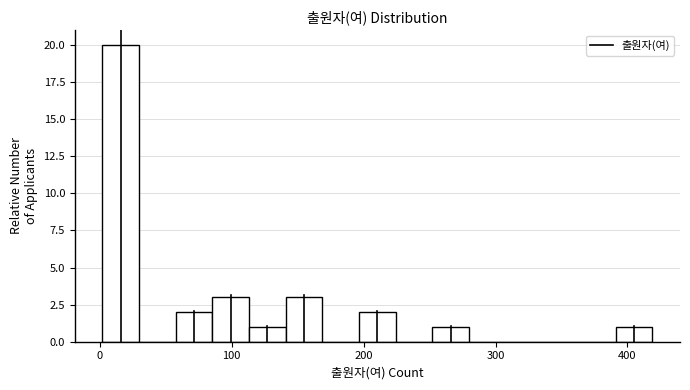

Around what value on the x-axis is the tallest bar? Give the approximate position of its centre, as read against the axis.

20